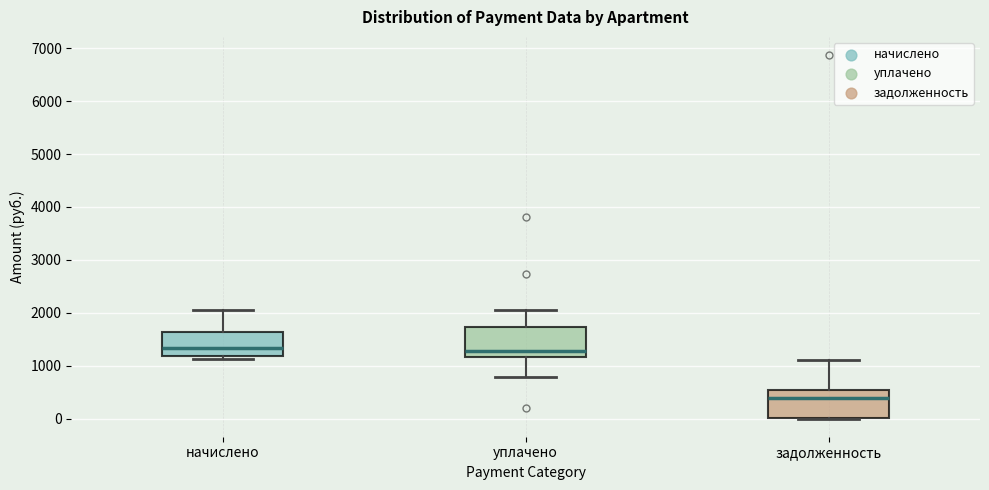

Reading left to right, transcribe this box plot: for each box, give where its median line is, the range the box spans, and where its two whiskers end, as read against the y-axis. The values are not printed on the chart, so give them approximately, as read against the axis.

начислено: median 1300, box 1200 to 1600, whiskers 1100 to 2100
уплачено: median 1300, box 1200 to 1700, whiskers 800 to 2100
задолженность: median 400, box 0 to 500, whiskers 0 to 1100